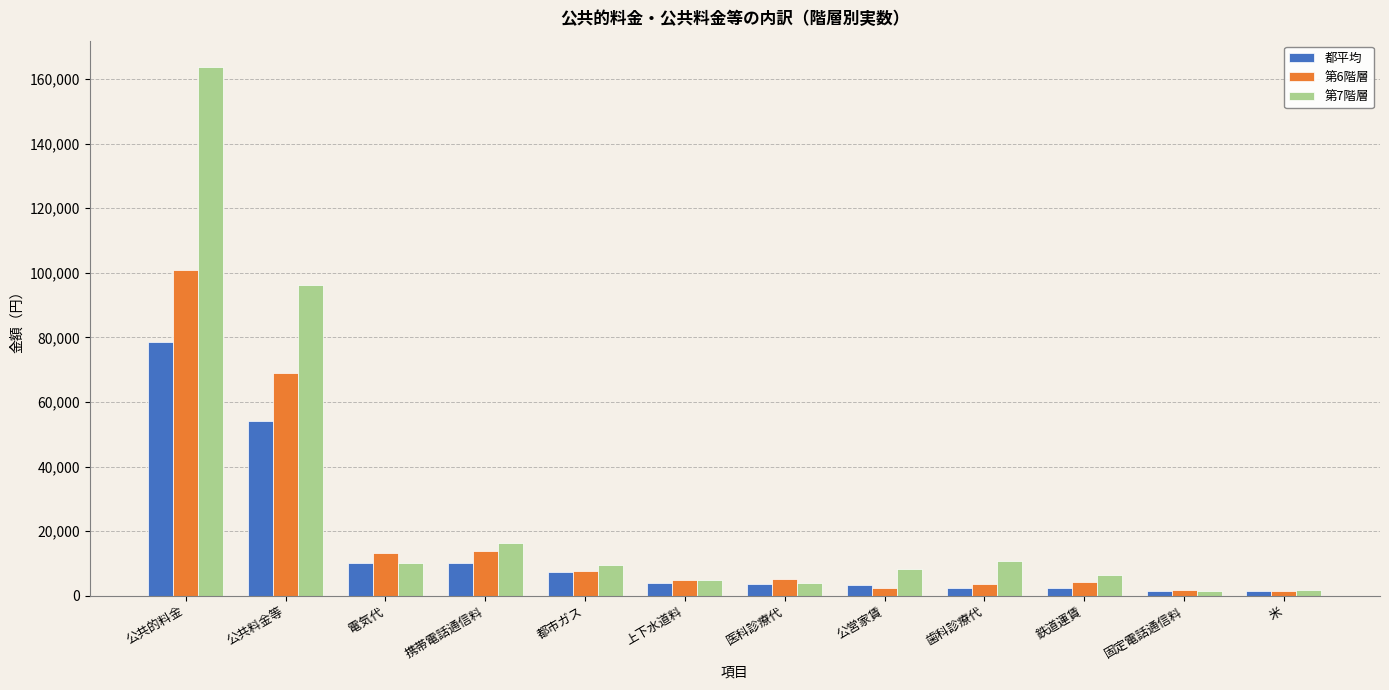

List the series in order of their peak value, highest first.

第7階層, 第6階層, 都平均